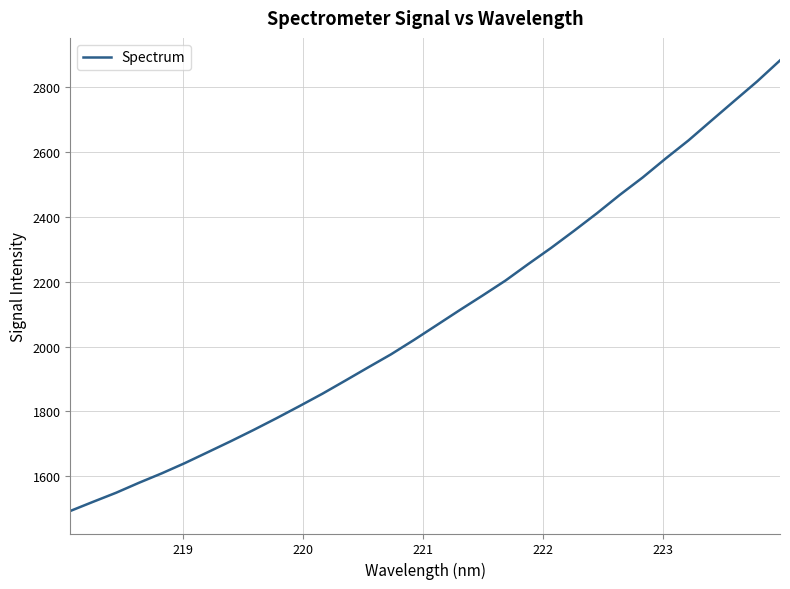

What is the difference between the maximum and minimum values?

1388.9